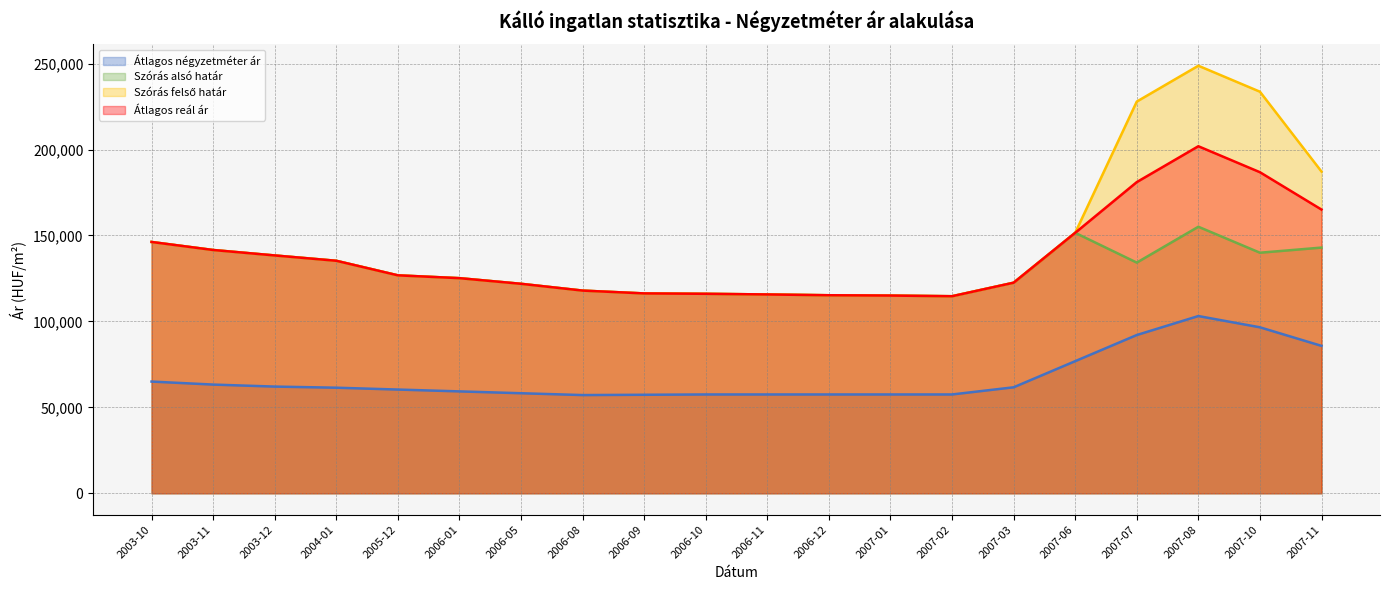

What is the value of the Szórás alsó határ point at the 18th from the left?

155083